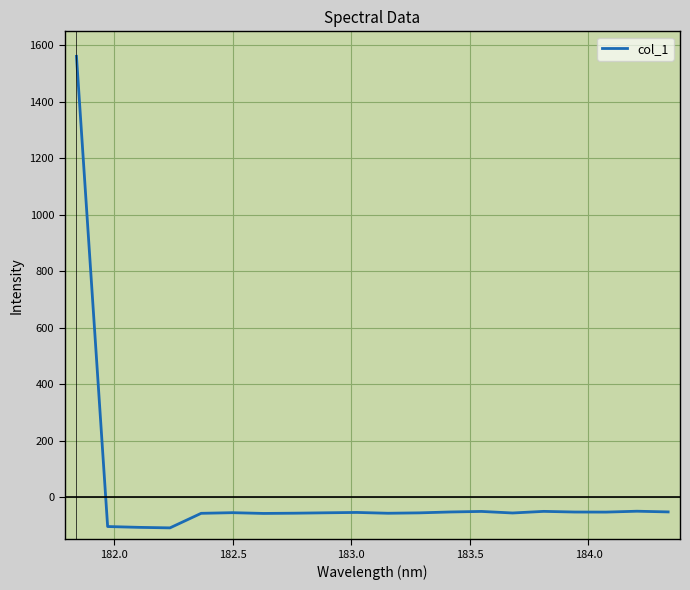

How many positive values are there?

1